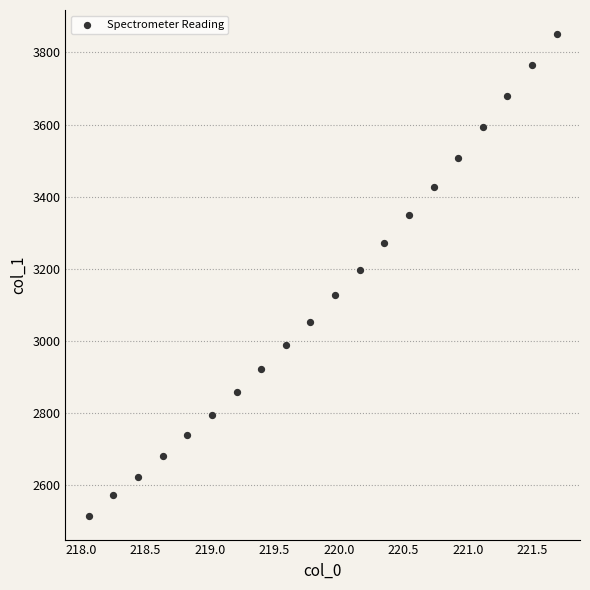

What is the range of X values (max minus min)?

3.6